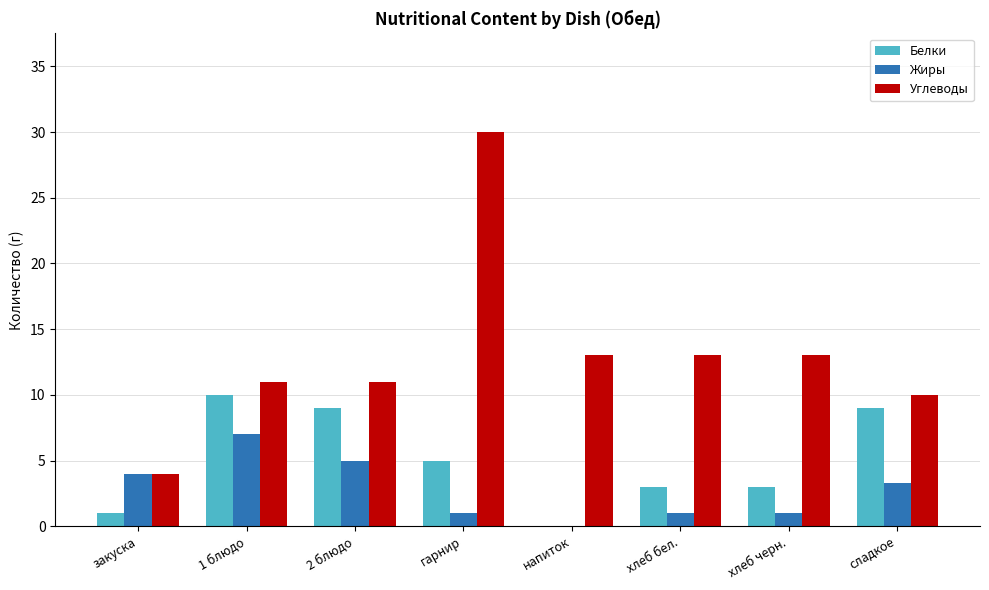

Between гарнир and хлеб черн., which series saw the biggest shift?

Углеводы